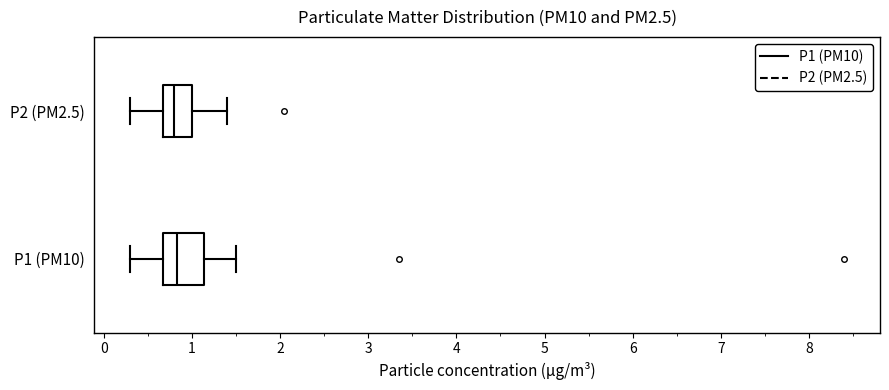

Which box is the widest, from its left edge to its right edge?

P1 (PM10)